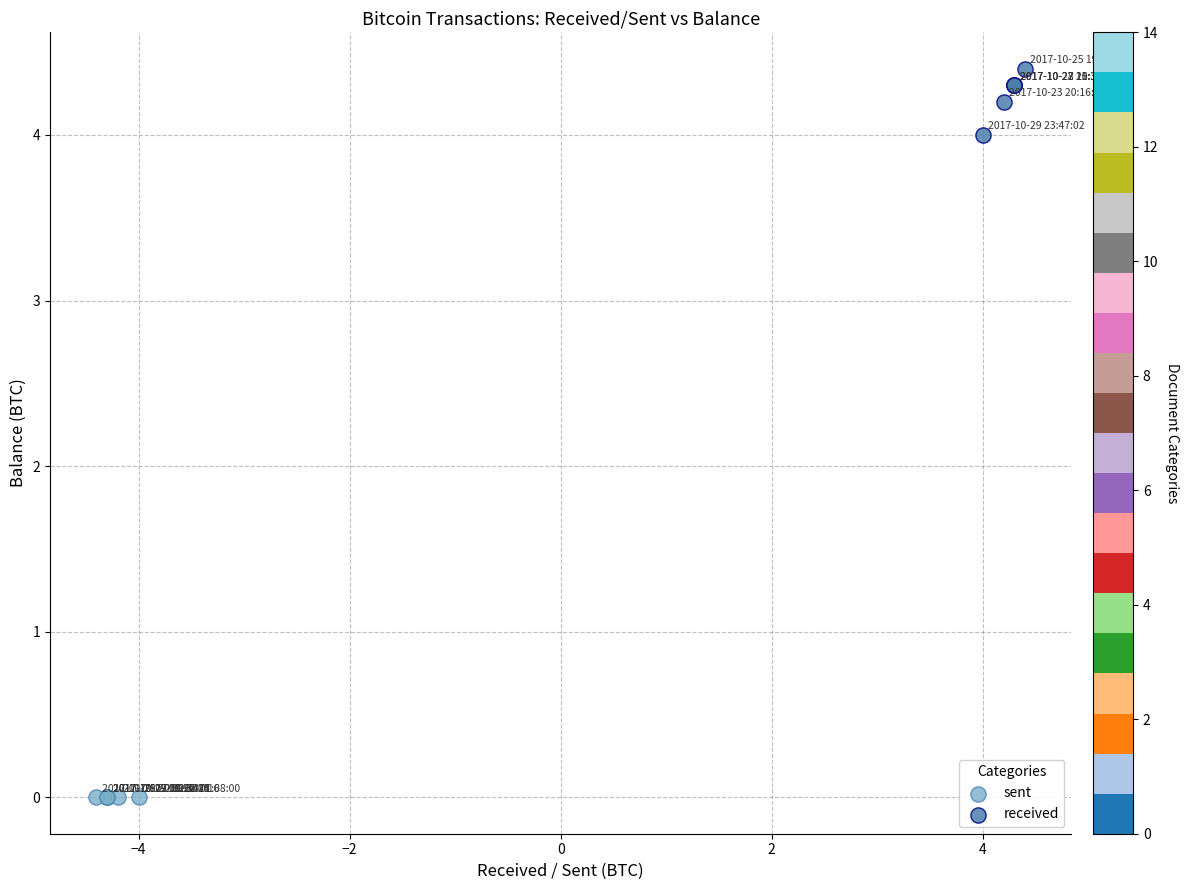

Which series contains the highest Y value?

received